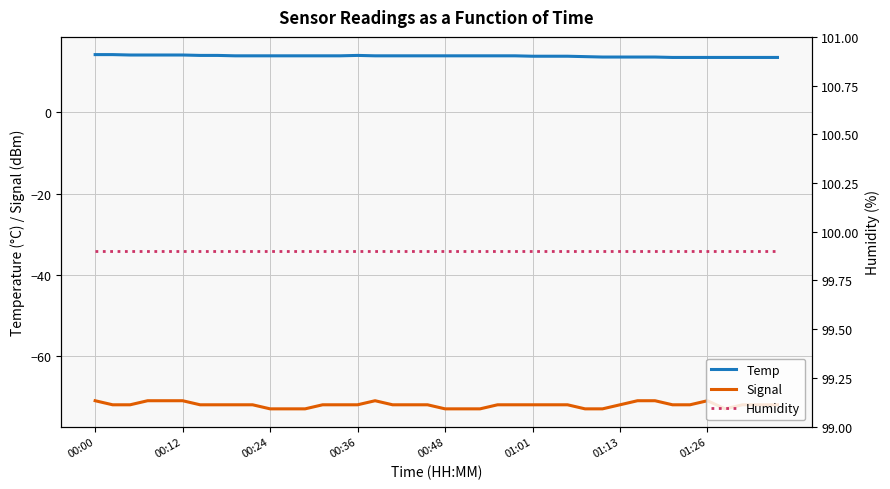

The Signal series shows -72.0 at 33. True or false?

True